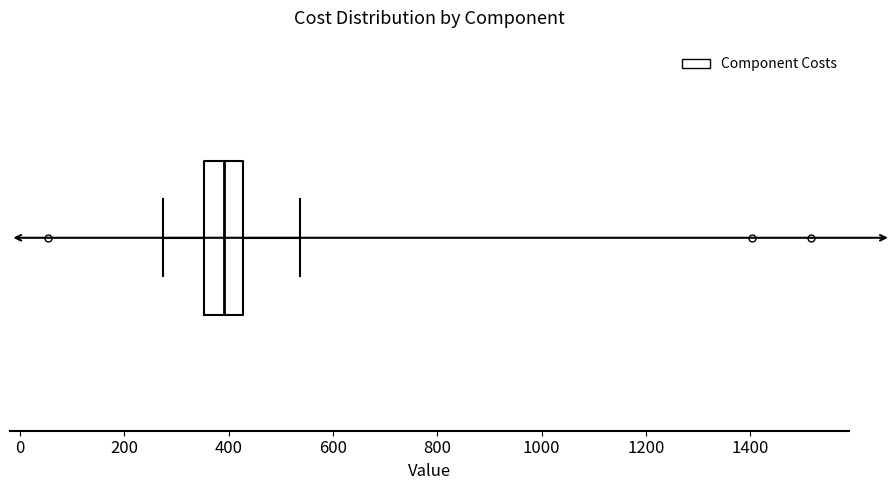

Where is the left edge of the box on the x-axis? The values are not printed on the chart, so give them approximately, as read against the axis.

360